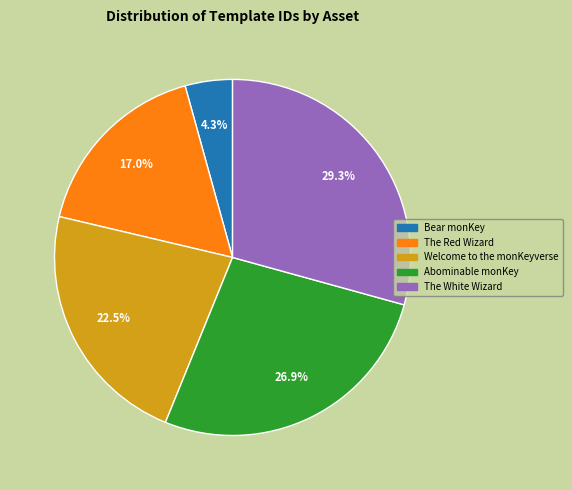

To the nearest percent, what portion does Abominable monKey represent?

27%